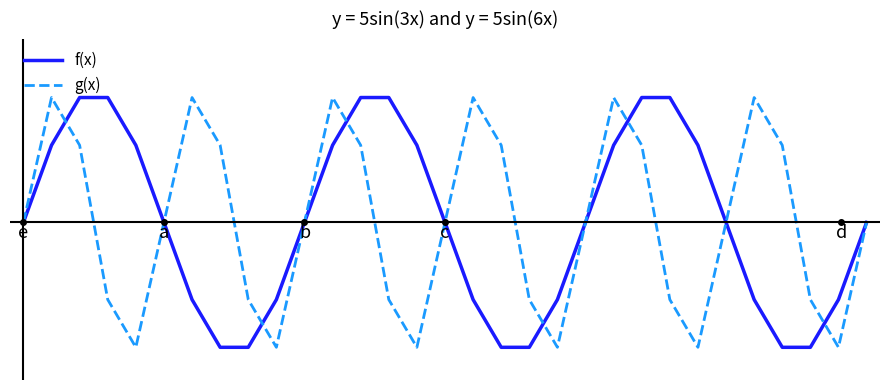

Does the chart have visible grid lines?

No